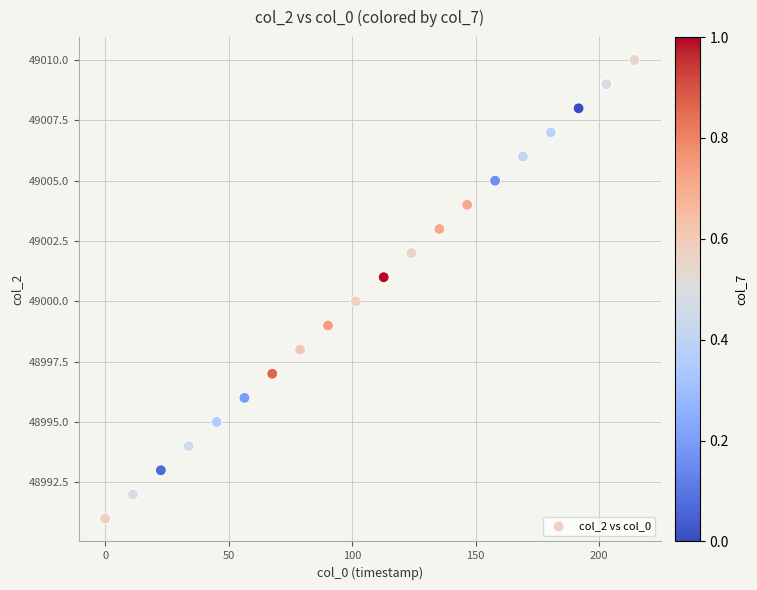

How many points are shown in the scatter plot?

20